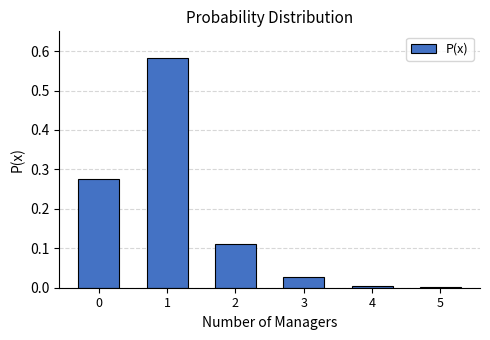

The value at 1 is 1.0. True or false?

False